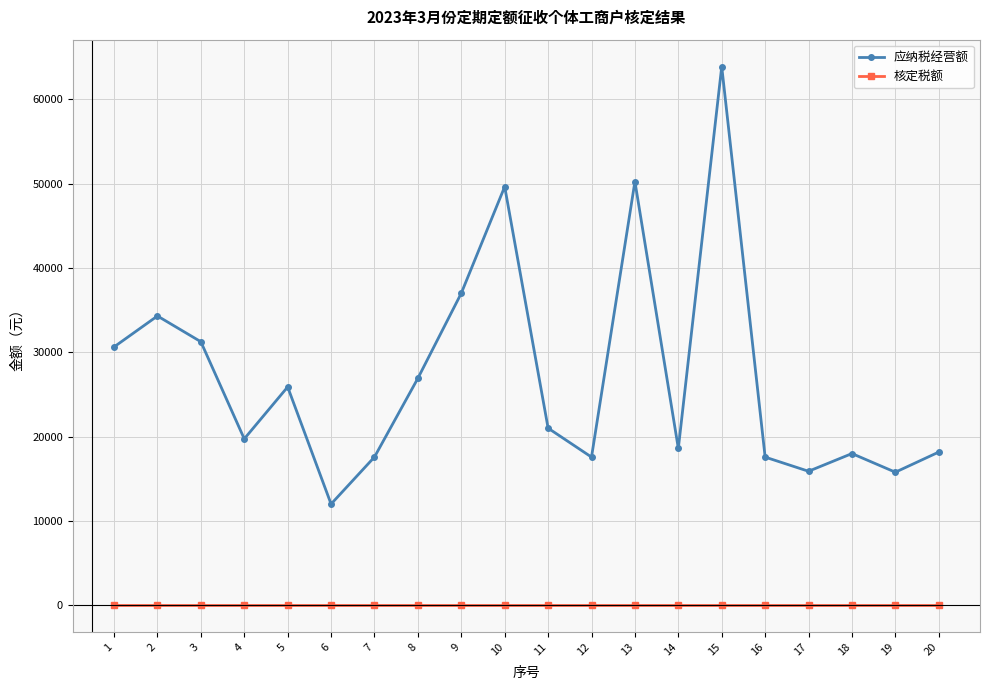

What is the lowest value of the 应纳税经营额 series?

12000.0